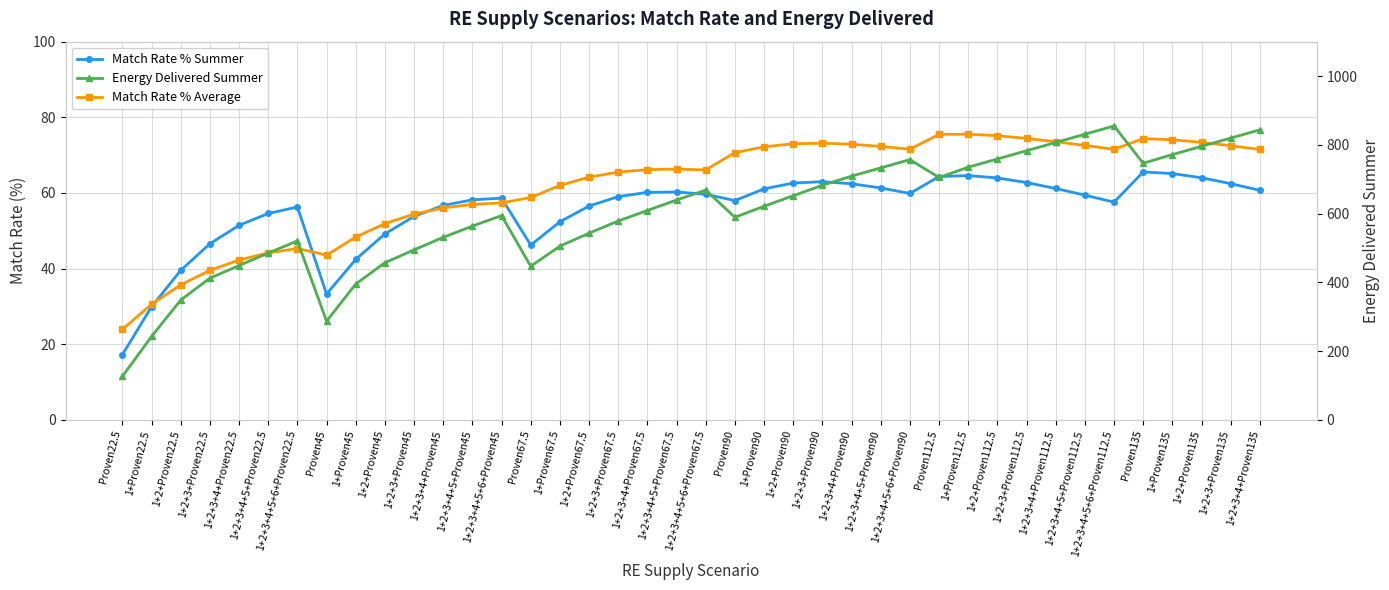

Count the number of data series in this chart.

3